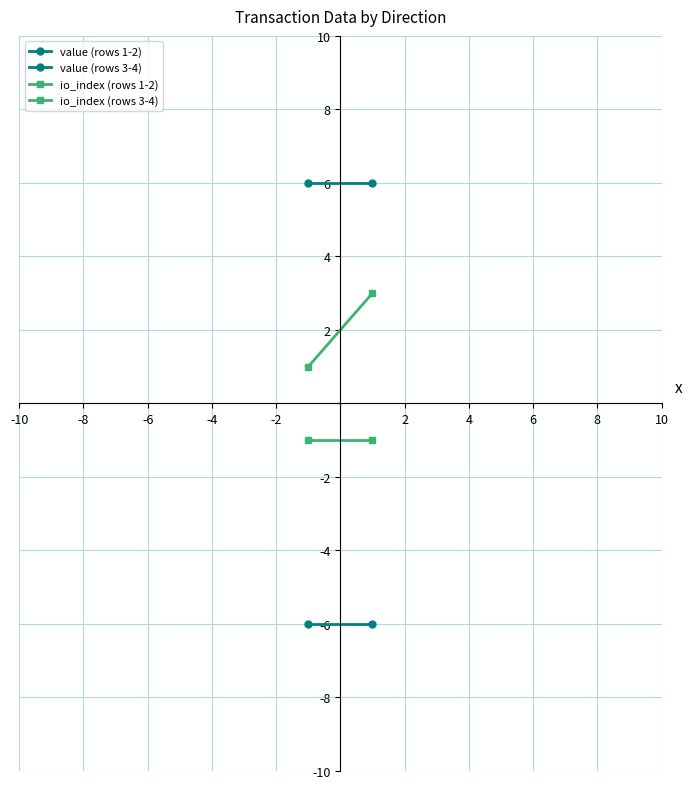

Which series has the largest range (max minus min)?

io_index (rows 1-2)